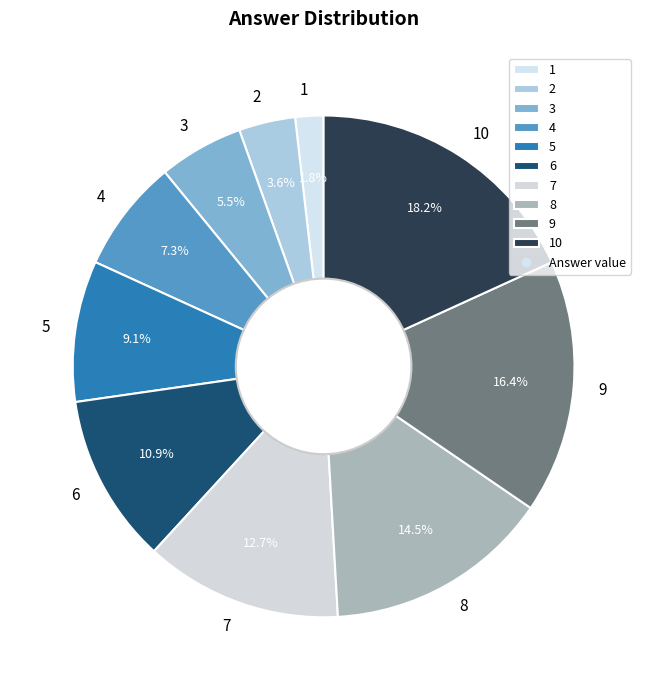

Combined, do 2 and 6 account for over 50%?

No